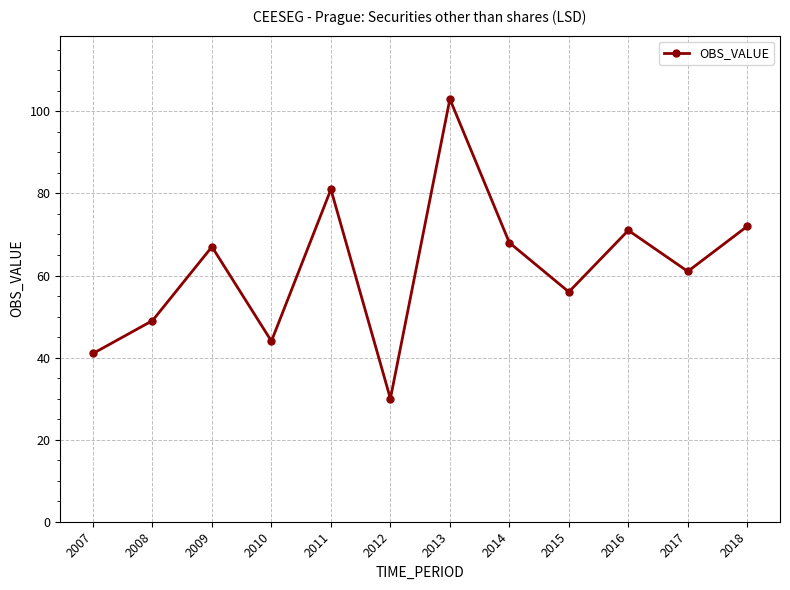

Which has a higher value, 2007 or 2016?

2016